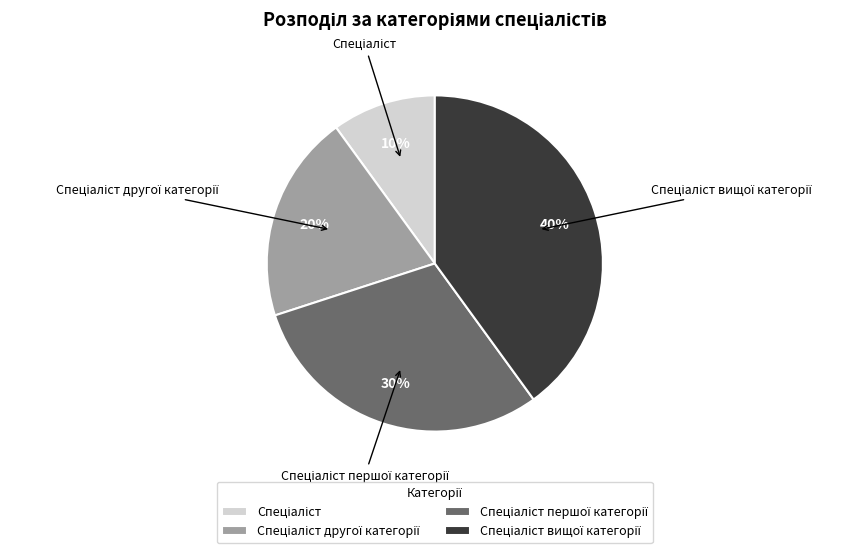

Is there any slice that represents more than half of the pie?

No